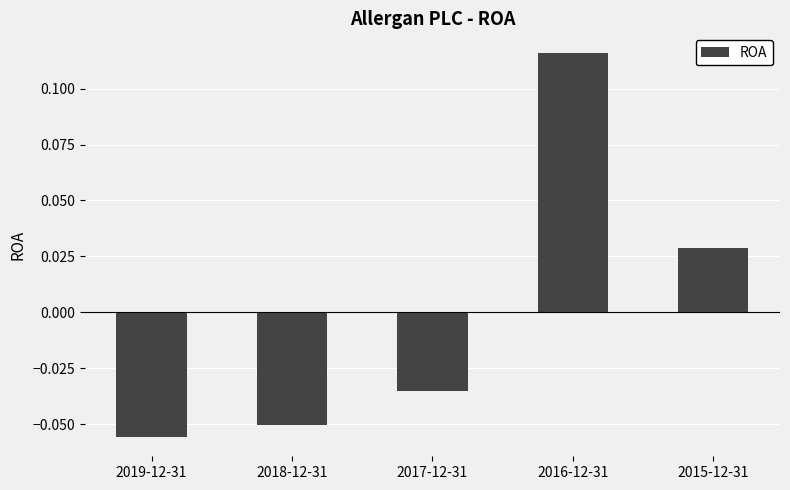

What position from the right is 2019-12-31?

5